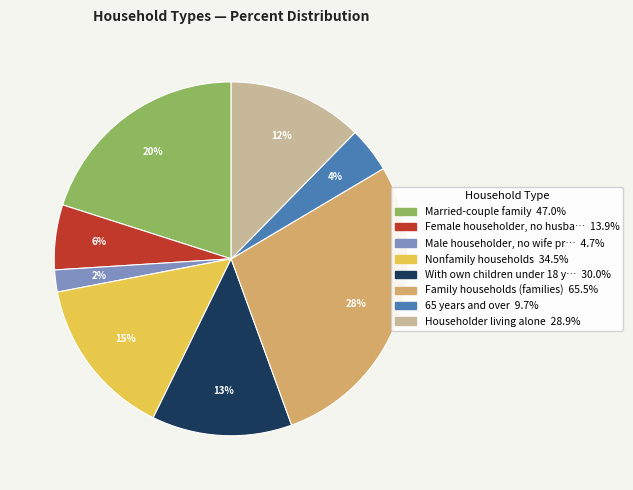

To the nearest percent, what is the average slice percentage?

12%